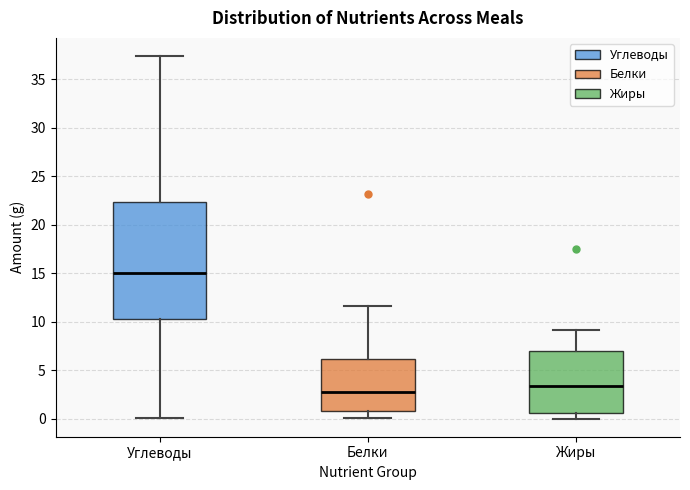

Reading left to right, read every box against the y-axis: the position of its median line, the range the box covers, and the ends of its whiskers. The values are not printed on the chart, so give them approximately, as read against the axis.

Углеводы: median 15.0, box 10.5 to 22.5, whiskers 0.0 to 37.5
Белки: median 2.5, box 1.0 to 6.0, whiskers 0.0 to 11.5
Жиры: median 3.5, box 0.5 to 7.0, whiskers 0.0 to 9.0